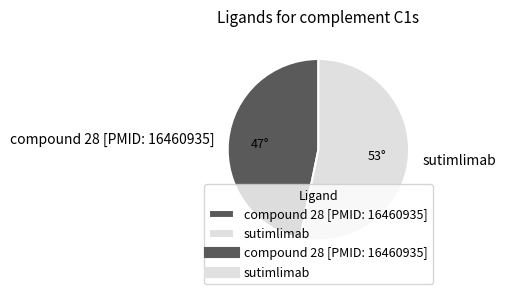

Combined, do compound 28 [PMID: 16460935] and sutimlimab account for over 50%?

Yes